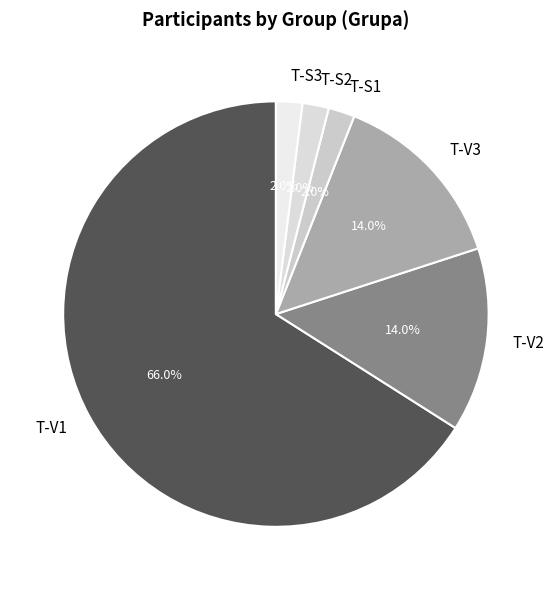

Which category has the biggest portion of the pie?

T-V1